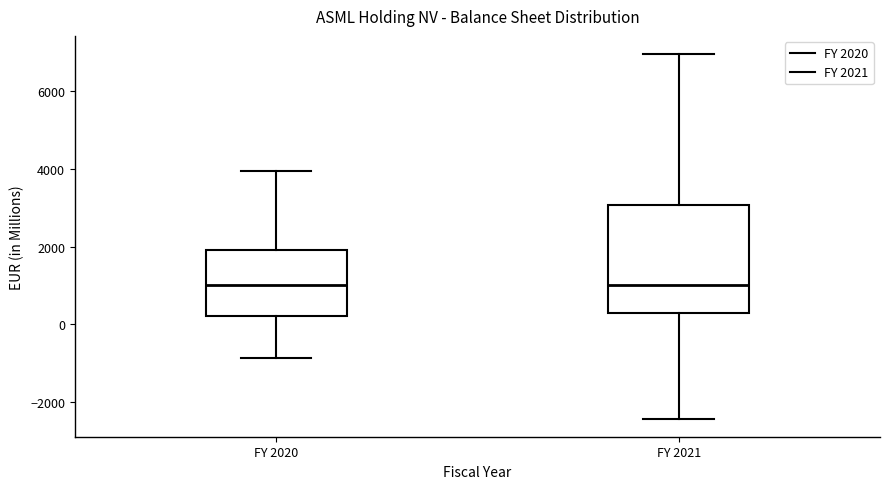

Which box is the tallest, from its lower edge to its upper edge?

FY 2021